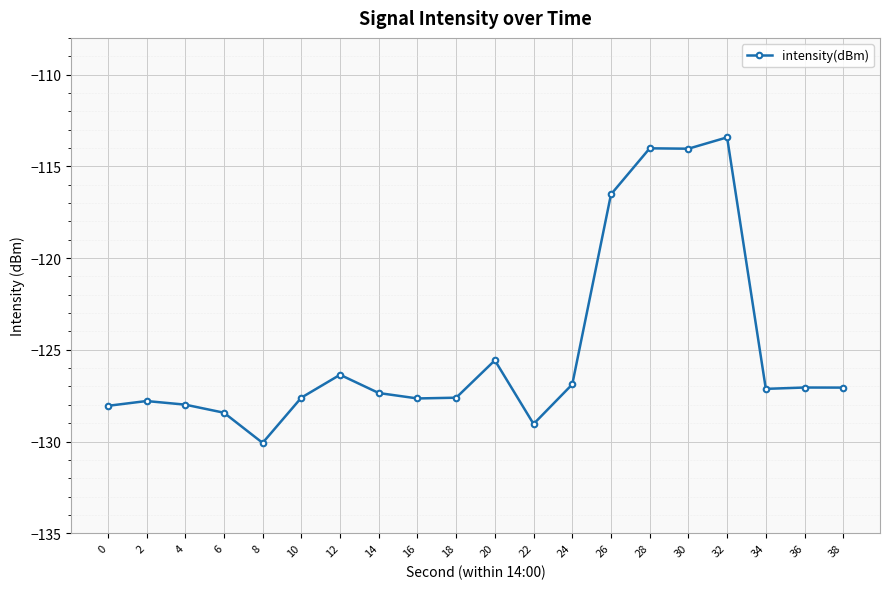

Read the value at 24.

-126.9